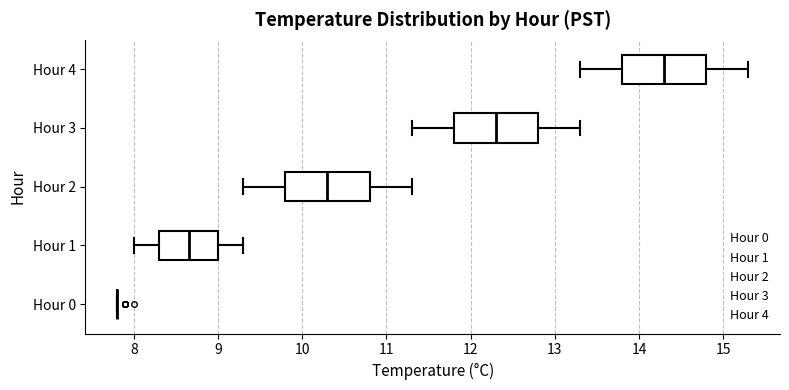

Reading bottom to top, transcribe this box plot: for each box, give where its median line is, the range the box spans, and where its two whiskers end, as read against the x-axis. The values are not printed on the chart, so give them approximately, as read against the axis.

Hour 0: box collapsed to a line at 7.8, whiskers 7.8 to 7.8
Hour 1: median 8.7, box 8.3 to 9.0, whiskers 8.0 to 9.3
Hour 2: median 10.3, box 9.8 to 10.8, whiskers 9.3 to 11.3
Hour 3: median 12.3, box 11.8 to 12.8, whiskers 11.3 to 13.3
Hour 4: median 14.3, box 13.8 to 14.8, whiskers 13.3 to 15.3